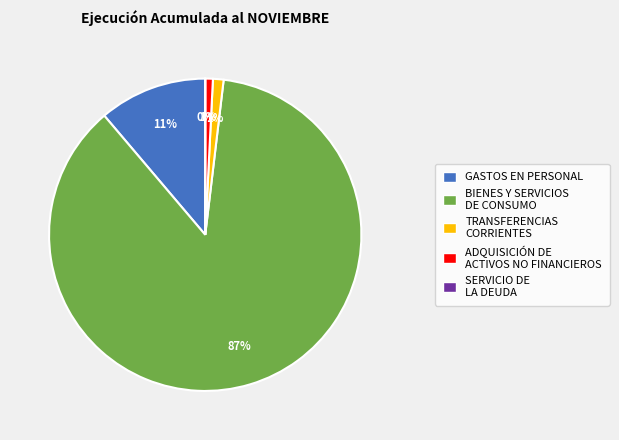

Which category has the biggest portion of the pie?

BIENES Y SERVICIOS DE CONSUMO